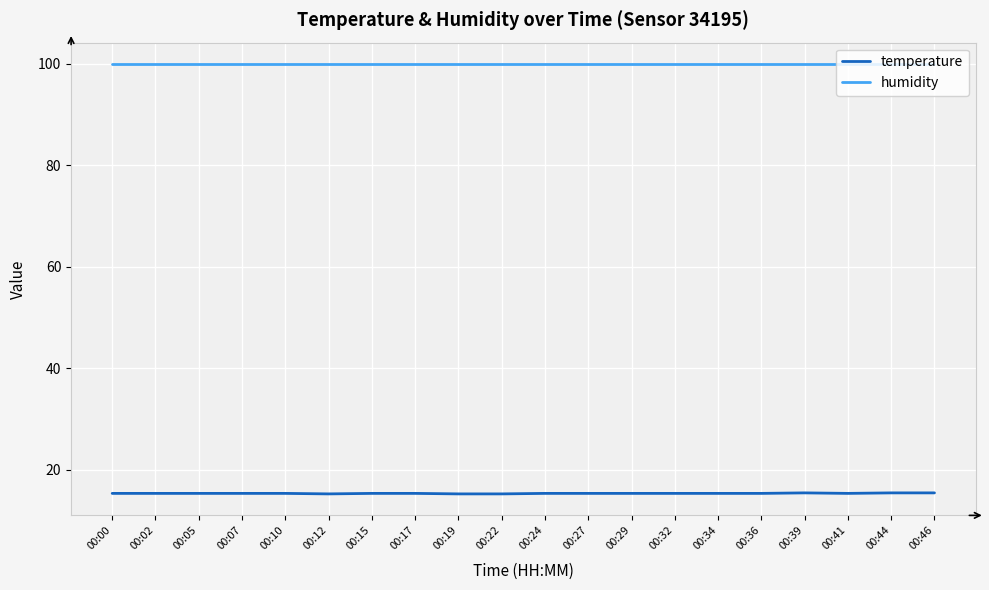

What is the smallest value displayed?

15.2